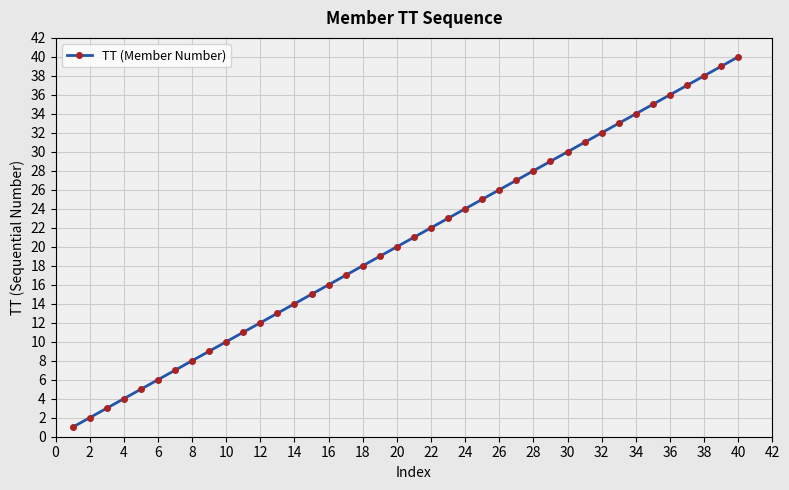

What is the difference between the maximum and minimum values?

39